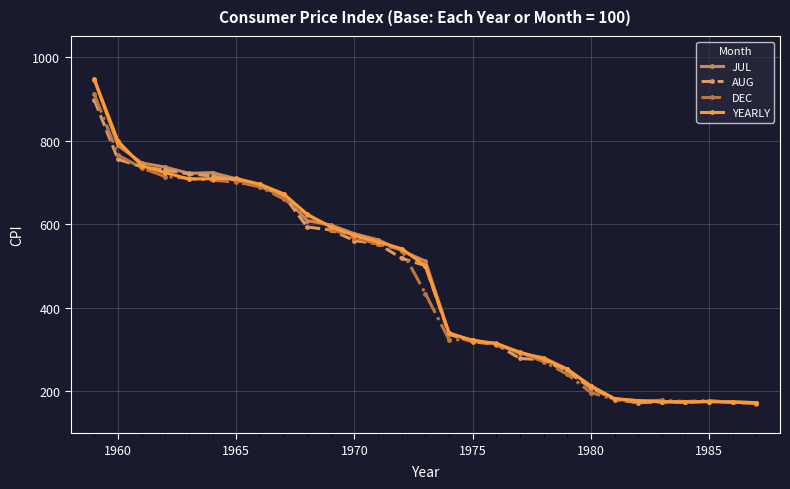

Which series has the largest range (max minus min)?

YEARLY